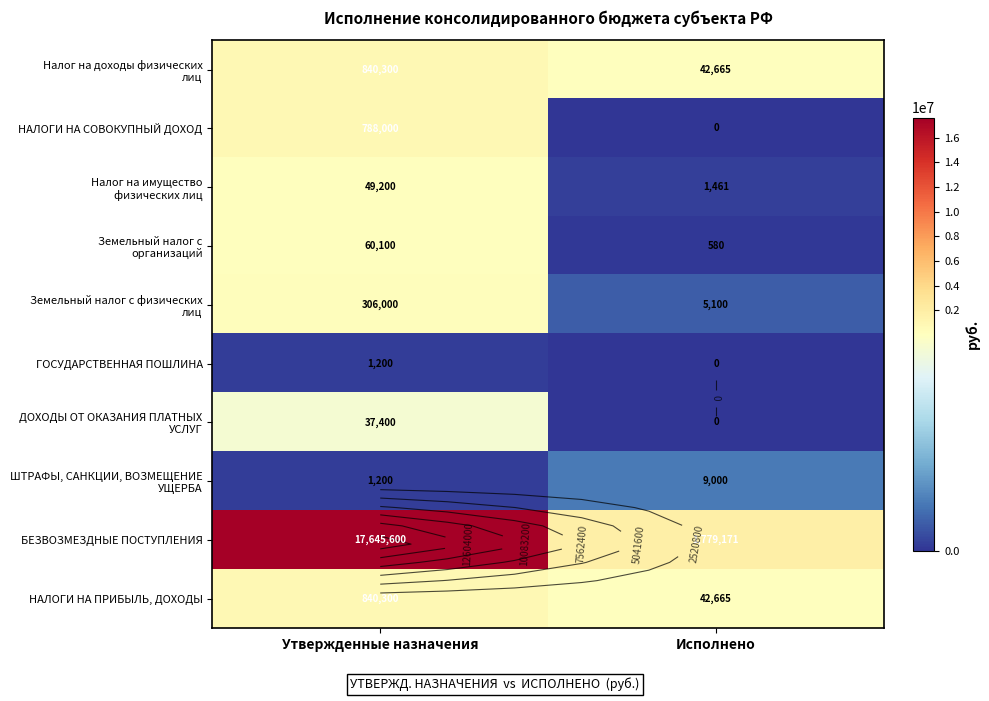

What is the difference between the ГОСУДАРСТВЕННАЯ ПОШЛИНА values at Исполнено and Утвержденные назначения?

1200.0